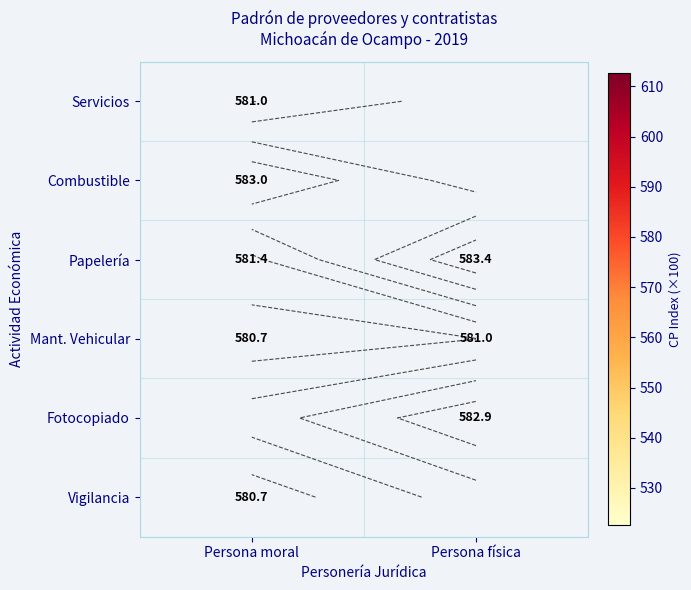

True or false: Mant. Vehicular has a value of 581.0 at Persona física.

True